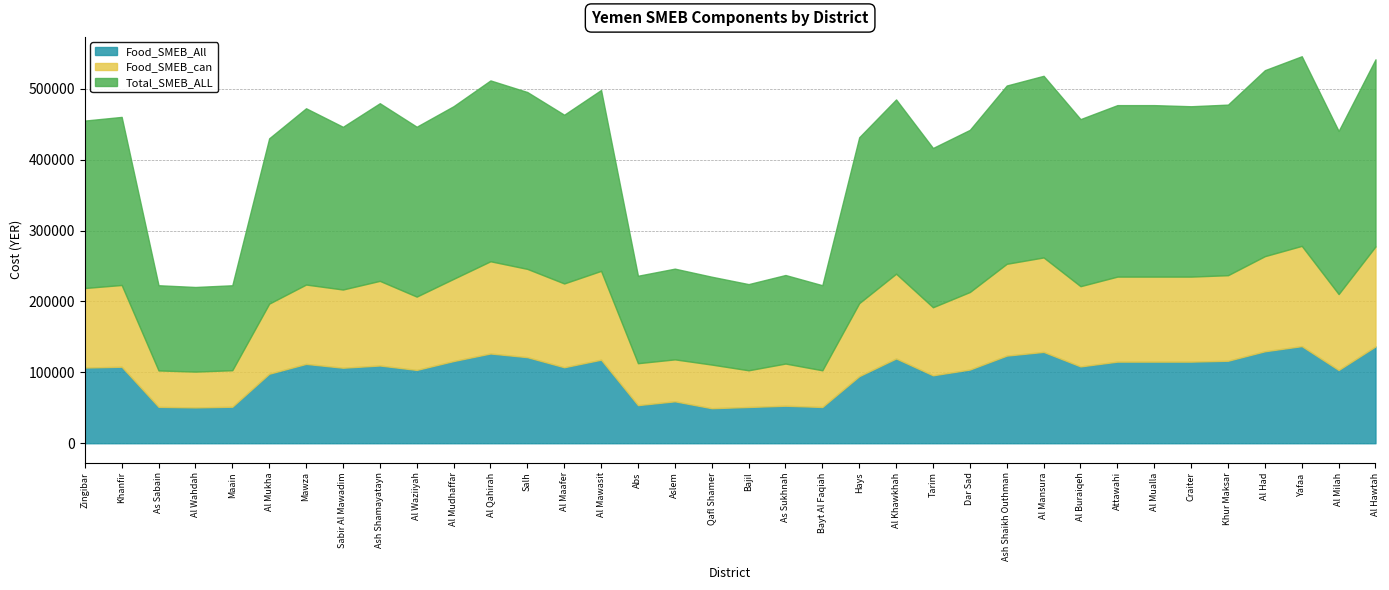

Does the chart have visible grid lines?

Yes